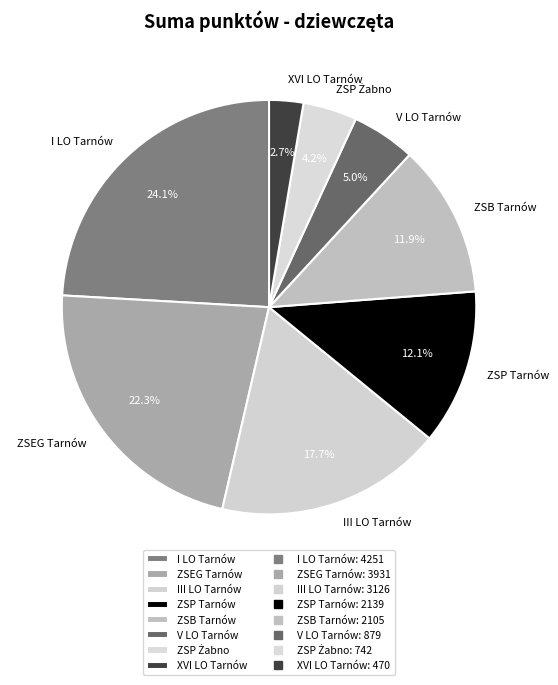

Is it true that I LO Tarnów is 39% of the pie?

False